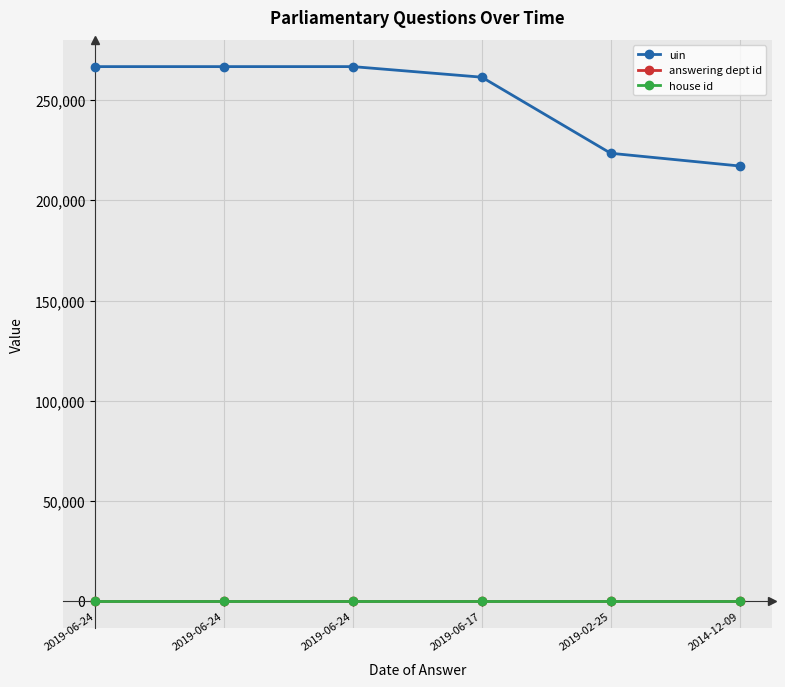

What are all the series names shown in the legend?

uin, answering dept id, house id